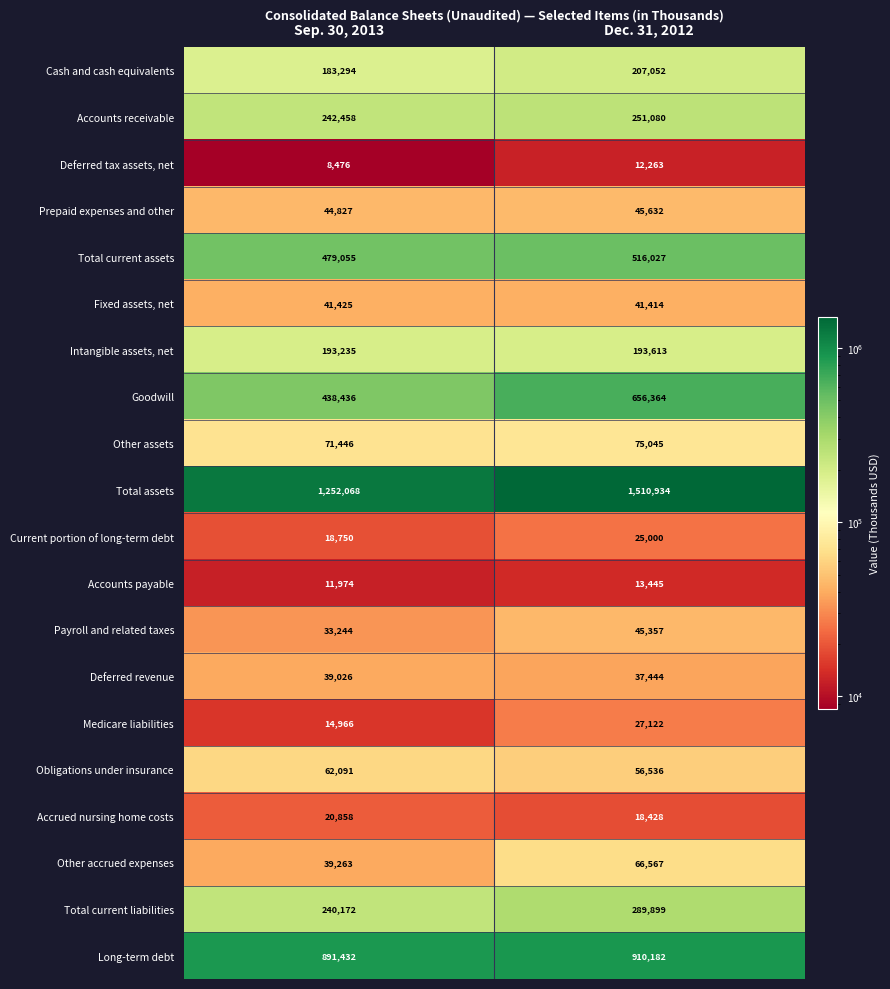

Count the number of data series in this chart.

20